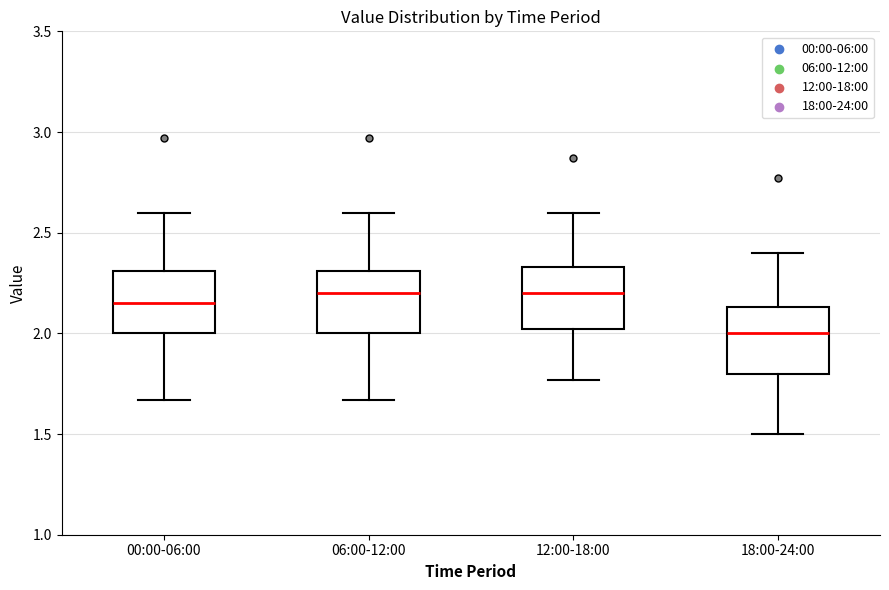

Reading left to right, transcribe this box plot: for each box, give where its median line is, the range the box spans, and where its two whiskers end, as read against the y-axis. The values are not printed on the chart, so give them approximately, as read against the axis.

00:00-06:00: median 2.15, box 2.00 to 2.30, whiskers 1.65 to 2.60
06:00-12:00: median 2.20, box 2.00 to 2.30, whiskers 1.65 to 2.60
12:00-18:00: median 2.20, box 2.00 to 2.35, whiskers 1.75 to 2.60
18:00-24:00: median 2.00, box 1.80 to 2.15, whiskers 1.50 to 2.40